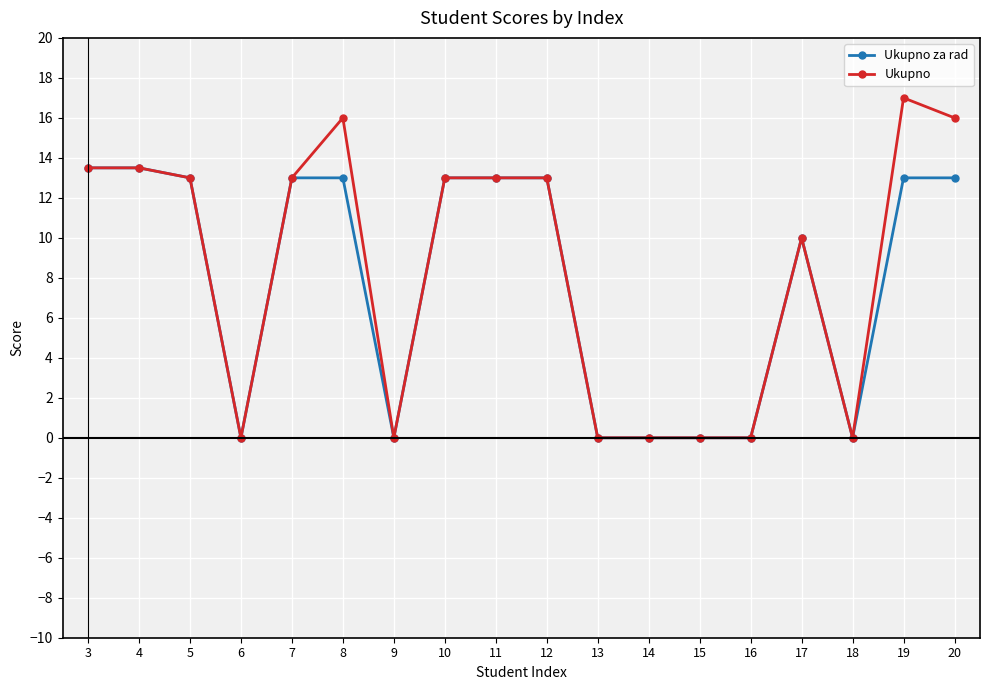

True or false: Ukupno has more than 0 interior local peaks.

True